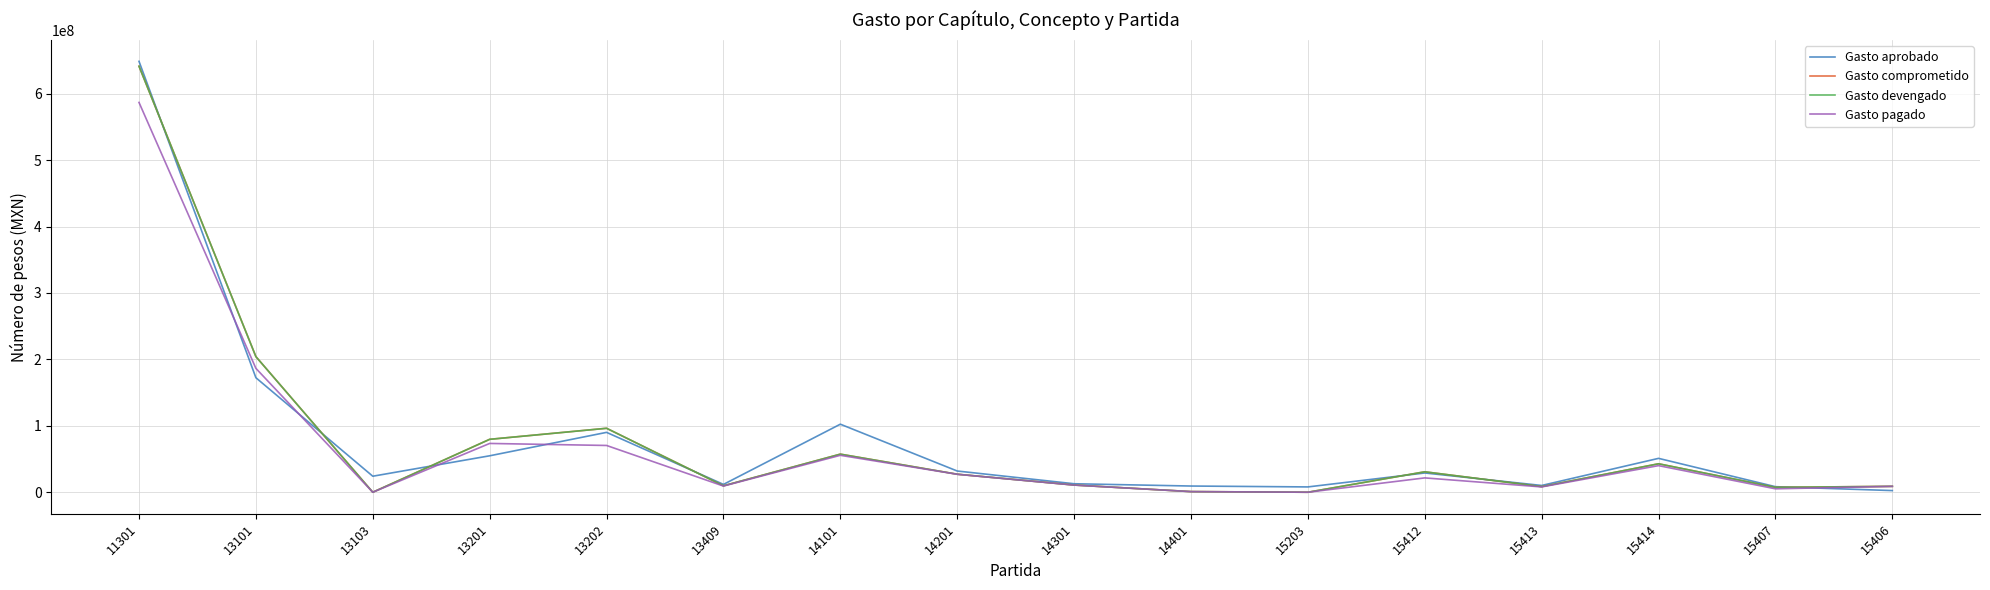

Does the chart display data point markers on the line(s)?

No